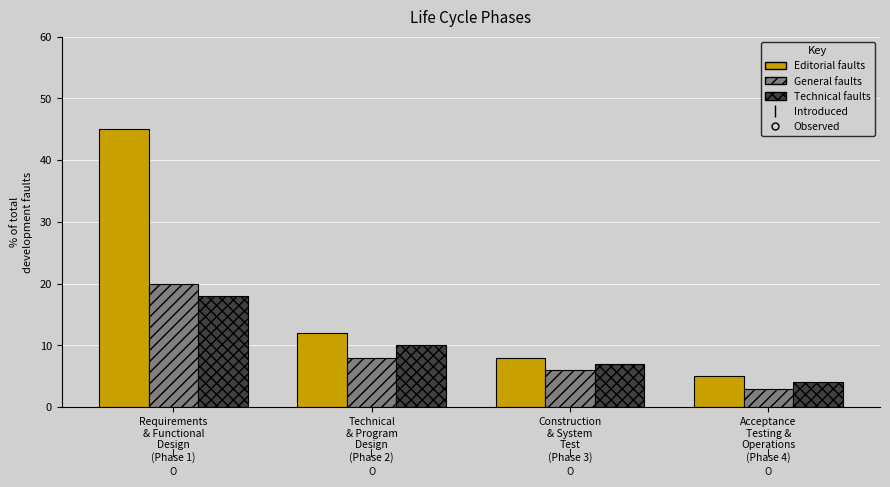

Which series has the largest total across all categories?

Editorial faults